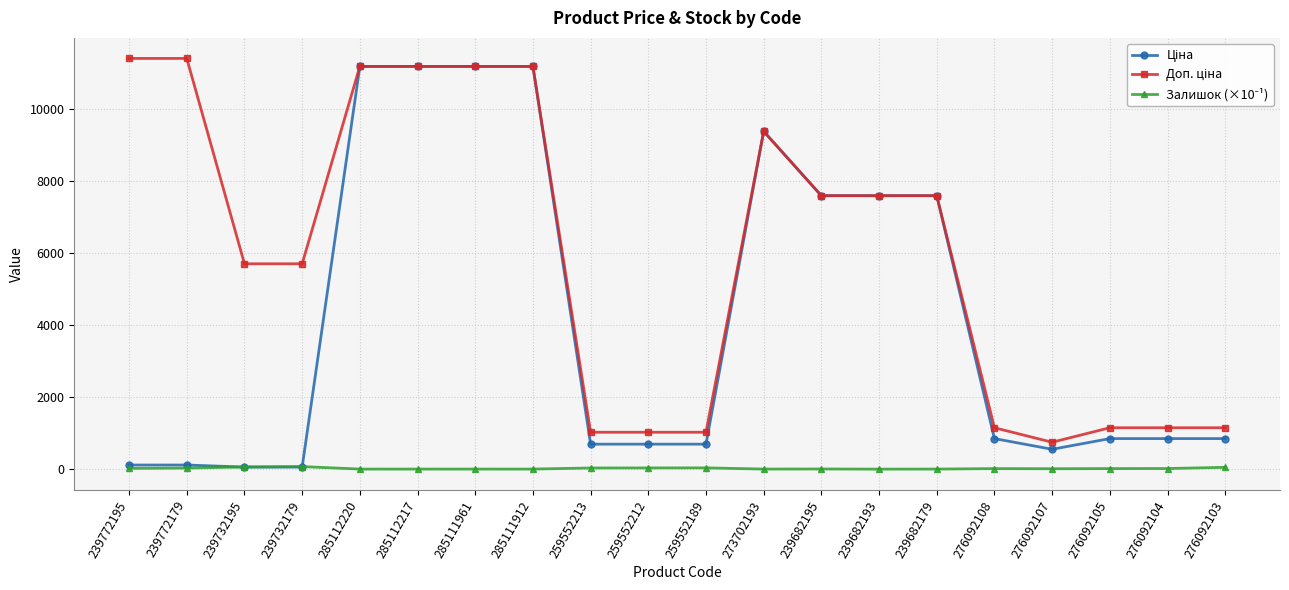

How many distinct data groups are displayed?

3